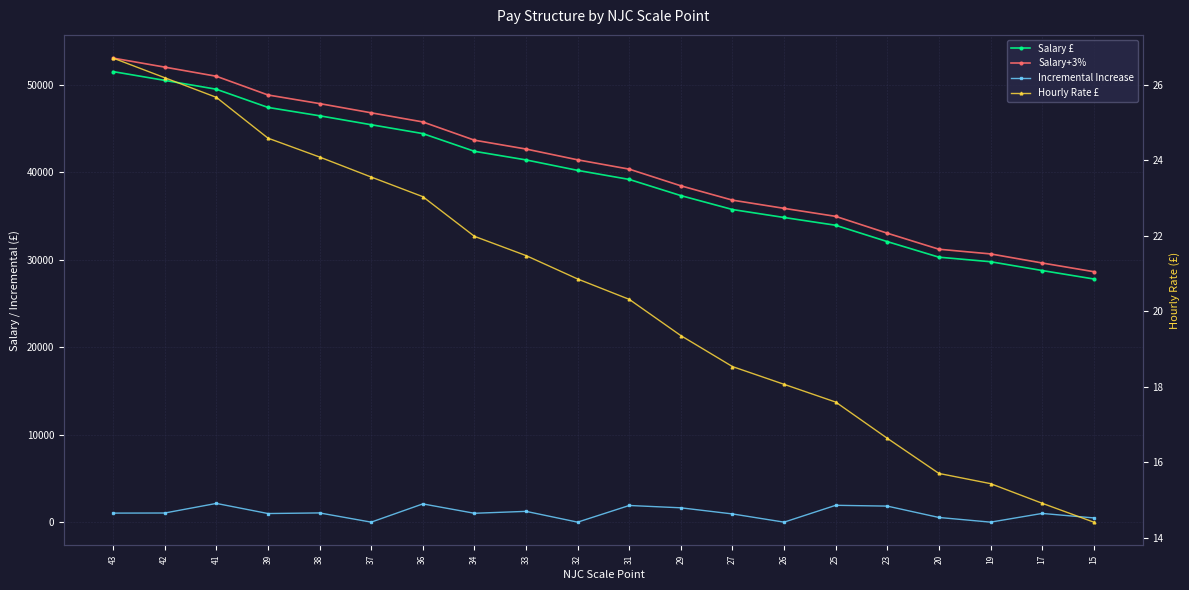

True or false: Incremental Increase has more than 1 points higher than both neighbors.

True